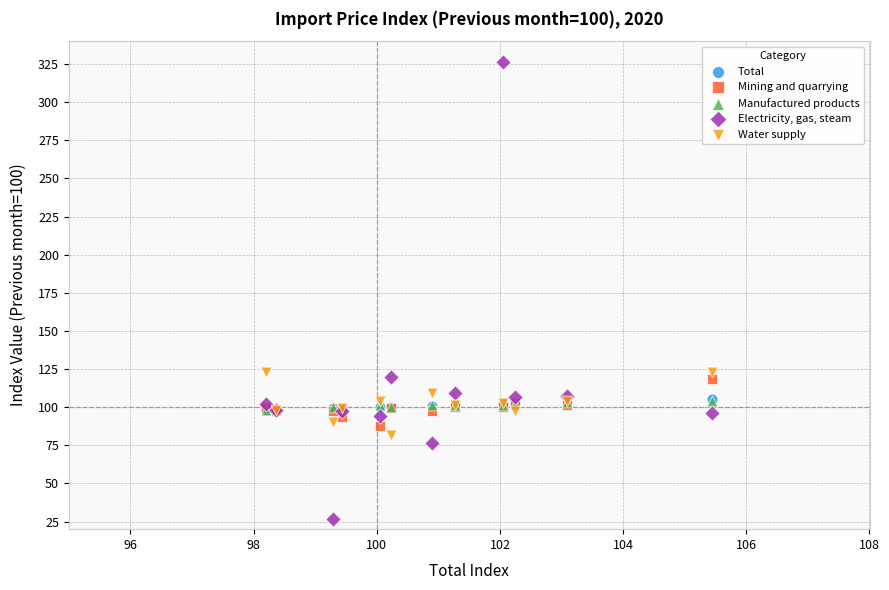

Which series reaches the maximum Y coordinate?

Electricity, gas, steam